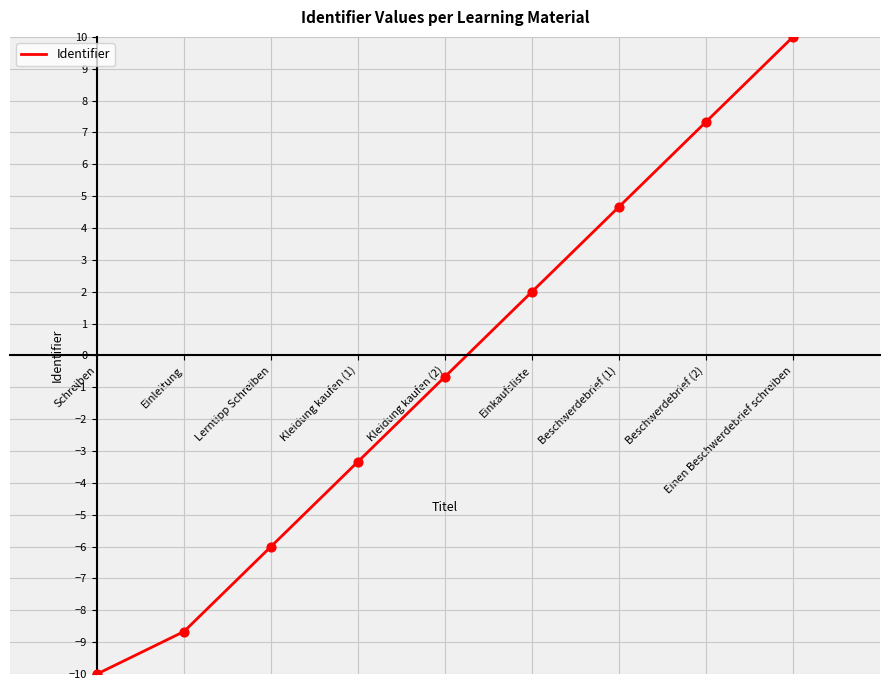

Which has a higher value, Beschwerdebrief (1) or Lerntipp Schreiben?

Beschwerdebrief (1)